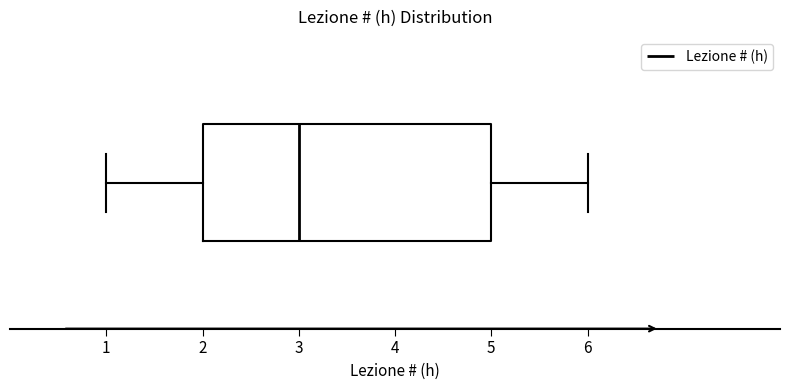

Read this box plot against the x-axis: the position of the median line, the range covered by the box, and the ends of both whiskers. The values are not printed on the chart, so give them approximately, as read against the axis.

median 3, box 2 to 5, whiskers 1 to 6